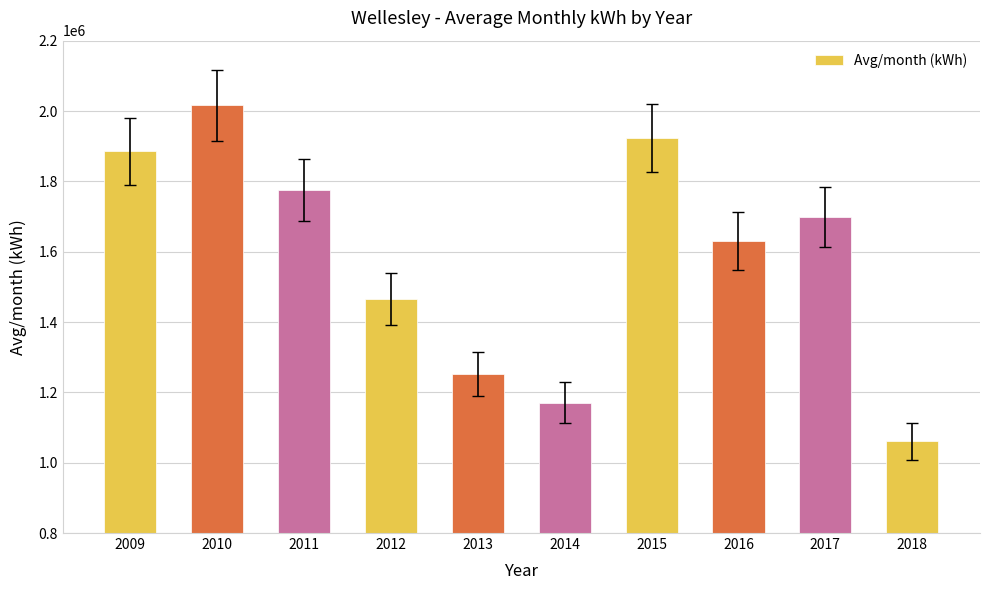

What is the sum of the values at 2017 and 2014?

2868592.1